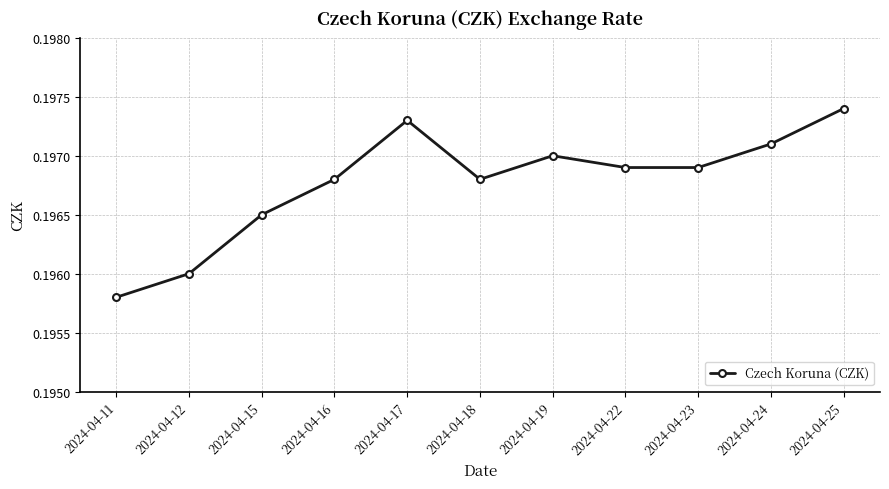

What is the sum of all values?

2.2